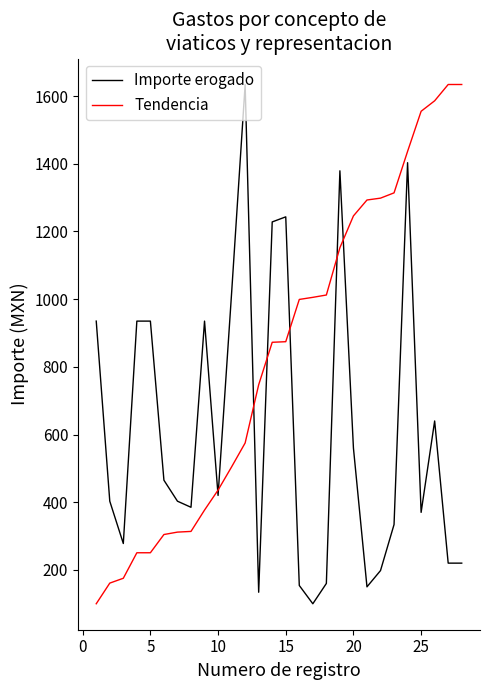

At how many categories does at least one series exceed 739?

22